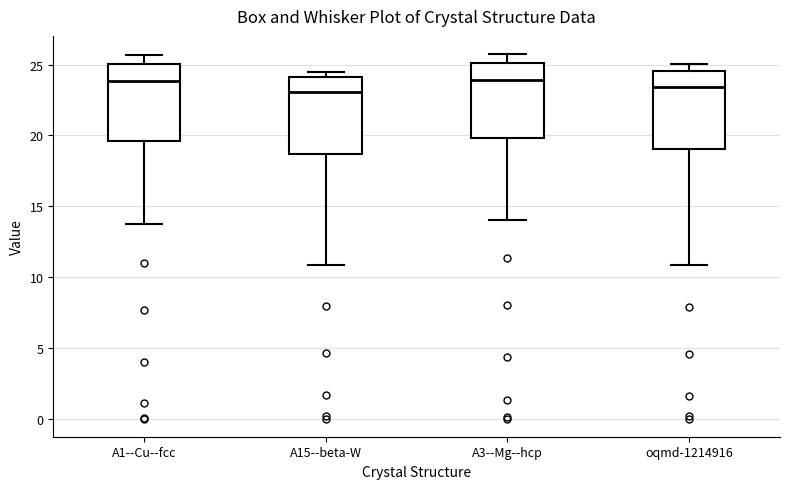

Reading left to right, transcribe this box plot: for each box, give where its median line is, the range the box spans, and where its two whiskers end, as read against the y-axis. The values are not printed on the chart, so give them approximately, as read against the axis.

A1--Cu--fcc: median 24.0, box 19.5 to 25.0, whiskers 13.5 to 25.5
A15--beta-W: median 23.0, box 18.5 to 24.0, whiskers 11.0 to 24.5
A3--Mg--hcp: median 24.0, box 20.0 to 25.0, whiskers 14.0 to 25.5
oqmd-1214916: median 23.5, box 19.0 to 24.5, whiskers 11.0 to 25.0